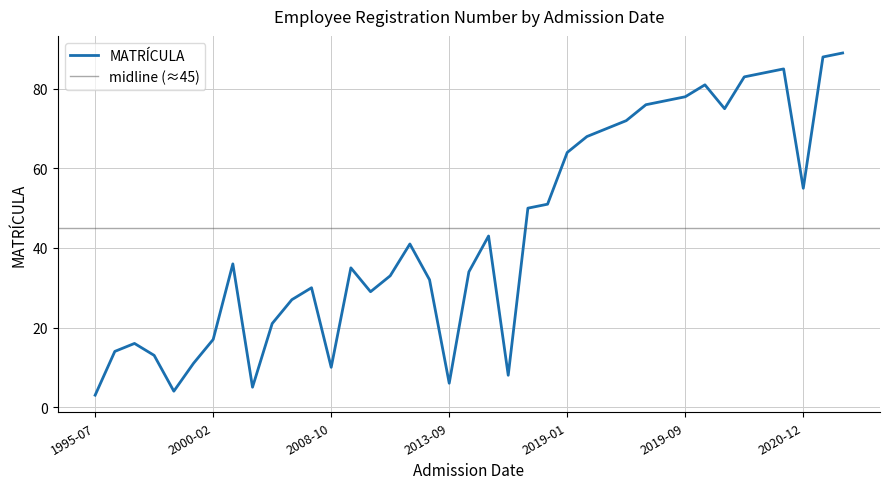

What is the highest value of the MATRÍCULA series?

89